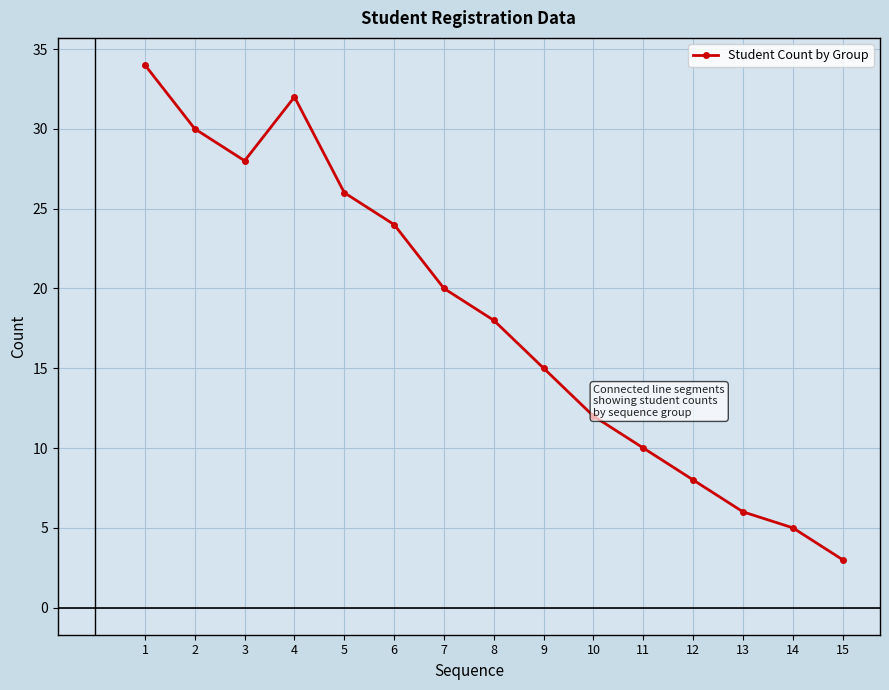

What is the value of the 15th point from the left?

3